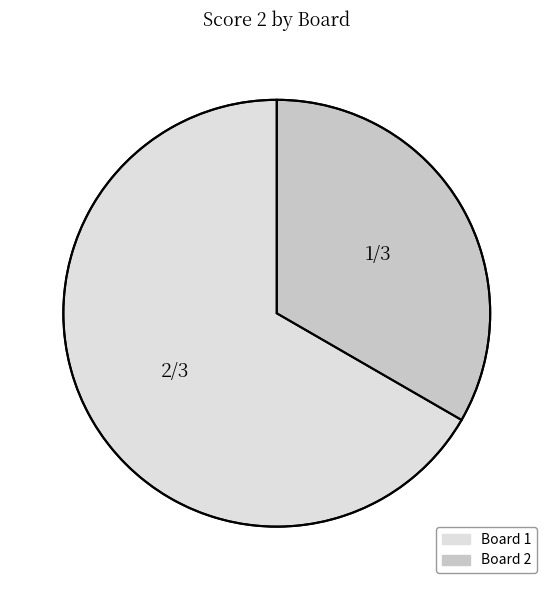

Count the number of slices in the pie.

2